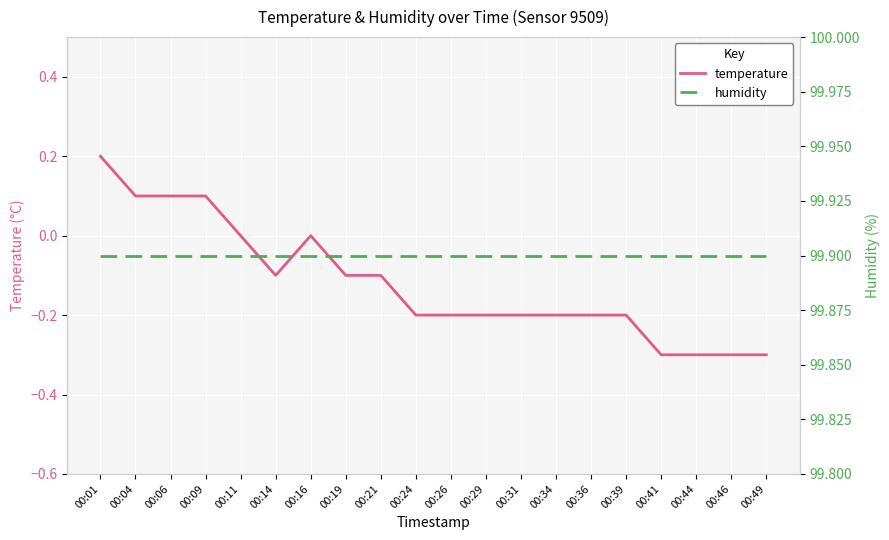

Reading right to left, transcribe all the data shown in this chart.

temperature: 00:49=-0.3	00:46=-0.3	00:44=-0.3	00:41=-0.3	00:39=-0.2	00:36=-0.2	00:34=-0.2	00:31=-0.2	00:29=-0.2	00:26=-0.2	00:24=-0.2	00:21=-0.1	00:19=-0.1	00:16=0.0	00:14=-0.1	00:11=0.0	00:09=0.1	00:06=0.1	00:04=0.1	00:01=0.2
humidity: 00:49=99.9	00:46=99.9	00:44=99.9	00:41=99.9	00:39=99.9	00:36=99.9	00:34=99.9	00:31=99.9	00:29=99.9	00:26=99.9	00:24=99.9	00:21=99.9	00:19=99.9	00:16=99.9	00:14=99.9	00:11=99.9	00:09=99.9	00:06=99.9	00:04=99.9	00:01=99.9